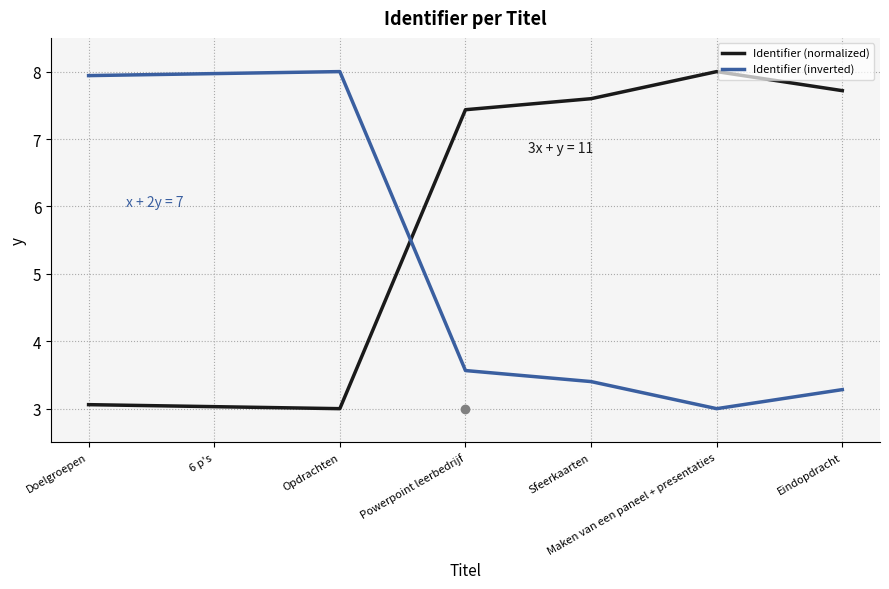

Is it true that Identifier (inverted) equals 3.0 at Maken van een paneel + presentaties?

True